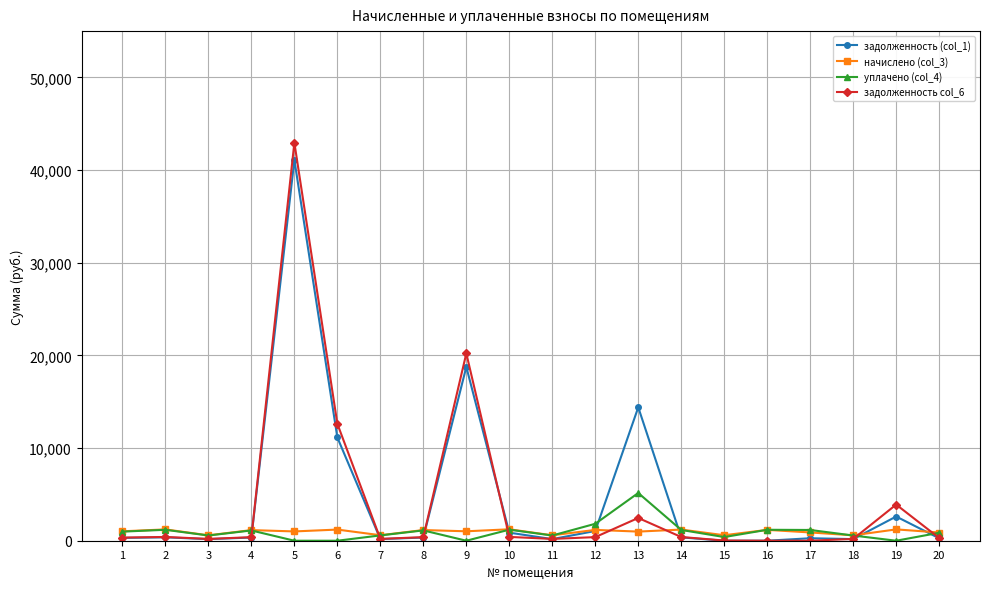

The задолженность col_6 series shows 411.6 at 10. True or false?

True